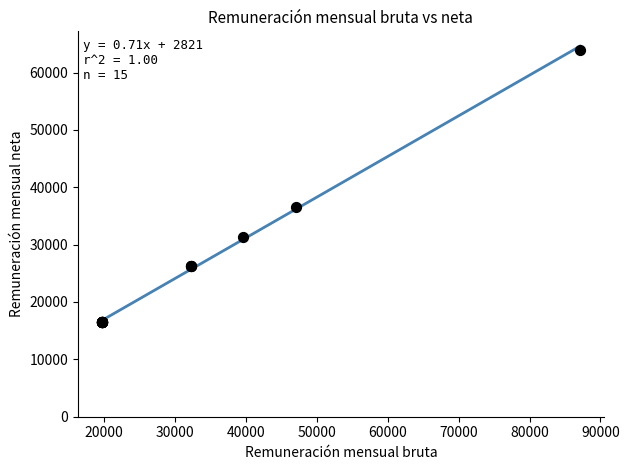

What Y value in the scatter plot is closest to 40294?

36600.9